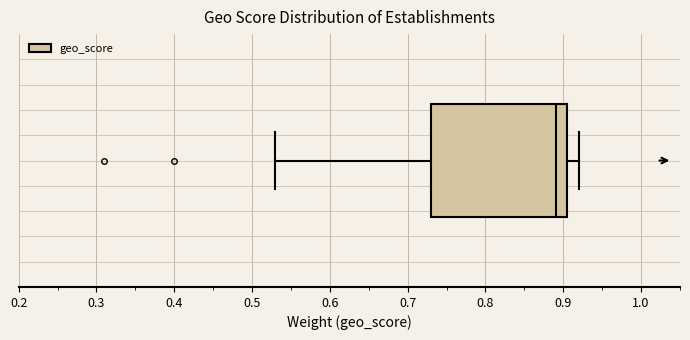

Transcribe this box plot: give where the median line is, the range the box spans, and where the two whiskers end, as read against the x-axis. The values are not printed on the chart, so give them approximately, as read against the axis.

median 0.89, box 0.73 to 0.91, whiskers 0.53 to 0.92